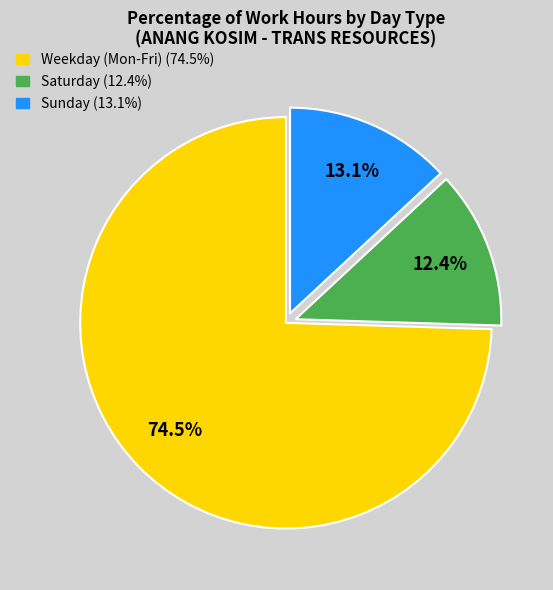

Does any single category account for the majority?

Yes